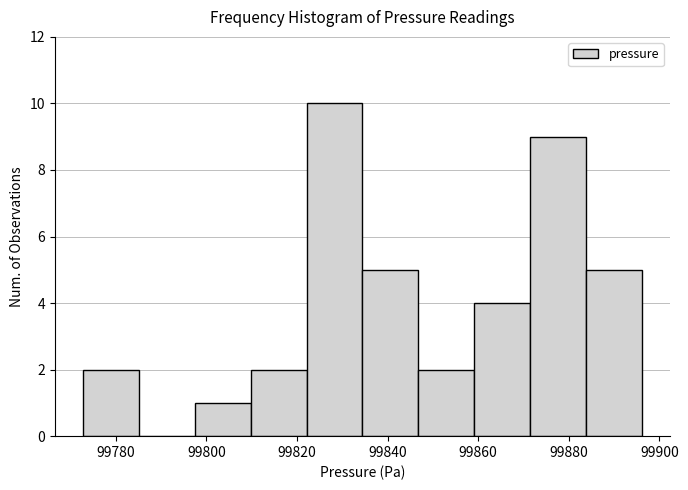

How tall is the bar that spans 99810 to 99822 on the x-axis? Neither the bar edges nor the heights are printed on the chart, so give them approximately, as read against the axes.

2